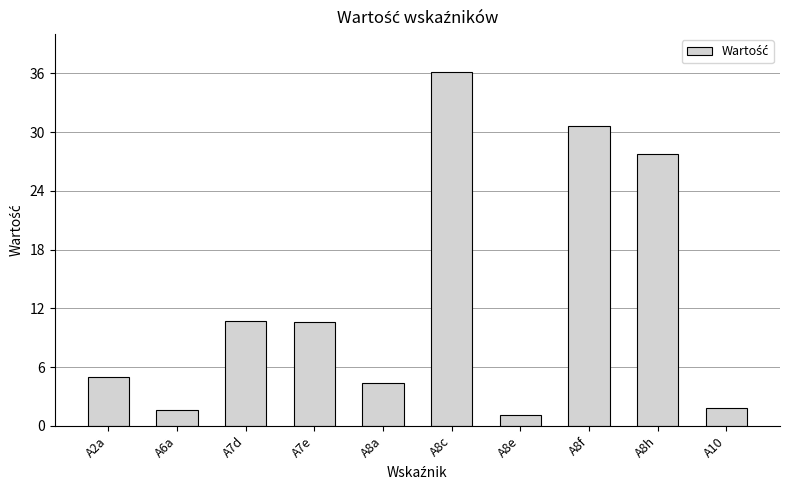

What is the maximum value shown in the chart?

36.1